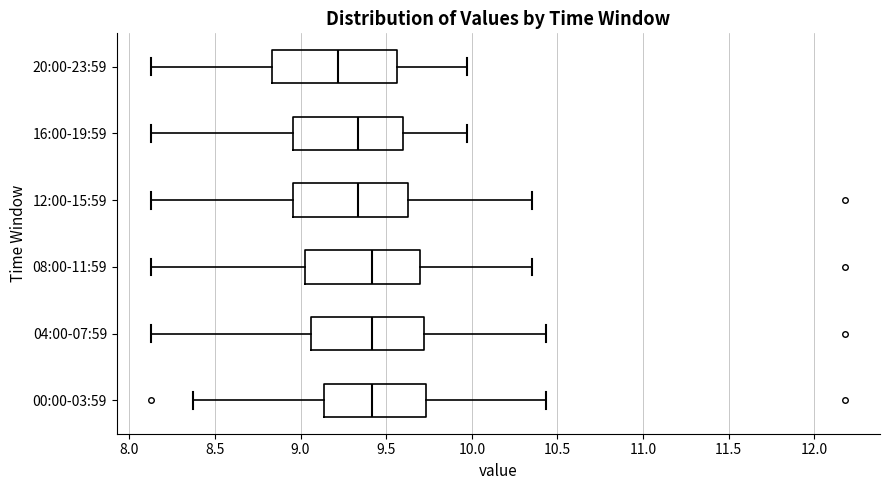

Reading bottom to top, transcribe this box plot: for each box, give where its median line is, the range the box spans, and where its two whiskers end, as read against the x-axis. The values are not printed on the chart, so give them approximately, as read against the axis.

00:00-03:59: median 9.40, box 9.15 to 9.75, whiskers 8.35 to 10.45
04:00-07:59: median 9.40, box 9.05 to 9.70, whiskers 8.15 to 10.45
08:00-11:59: median 9.40, box 9.05 to 9.70, whiskers 8.15 to 10.35
12:00-15:59: median 9.35, box 8.95 to 9.65, whiskers 8.15 to 10.35
16:00-19:59: median 9.35, box 8.95 to 9.60, whiskers 8.15 to 9.95
20:00-23:59: median 9.20, box 8.85 to 9.55, whiskers 8.15 to 9.95